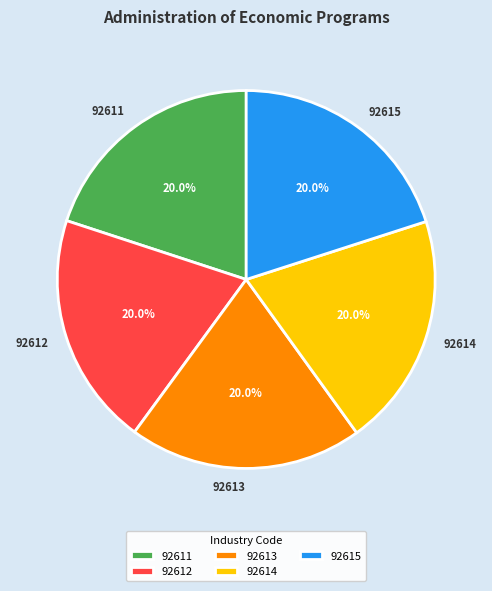

The 92611 slice represents 5% of the pie. True or false?

False